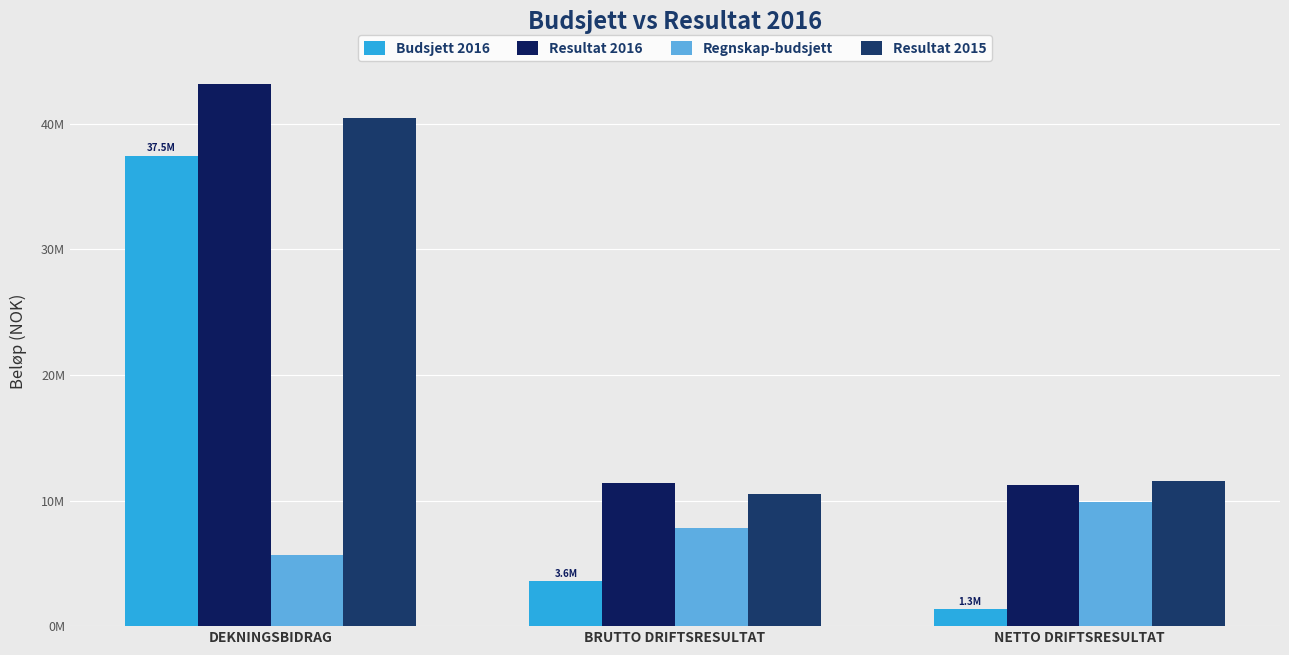

How many Regnskap-budsjett values are between 5700507 and 9900149?

3